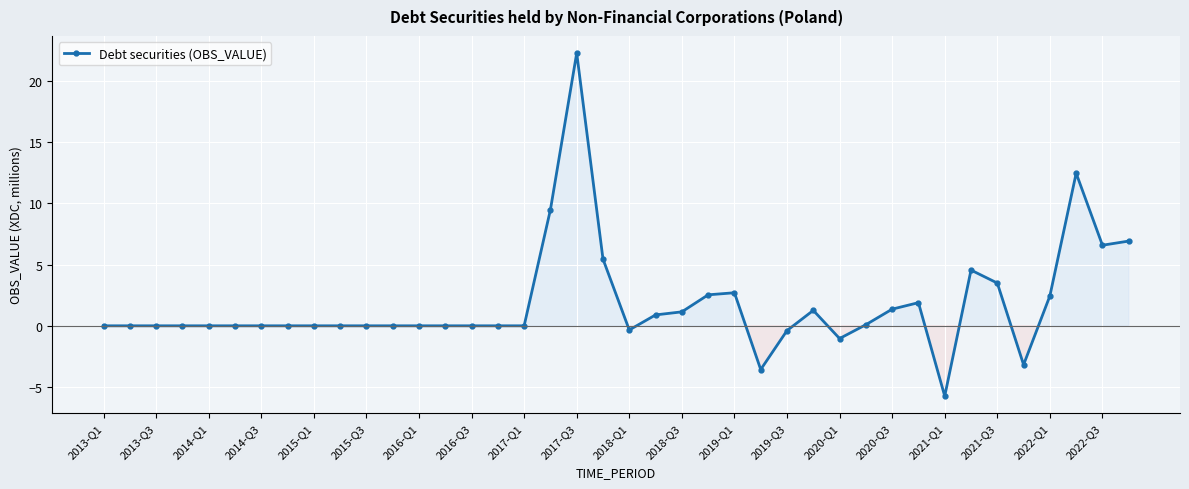

What is the value of the 20th point from the left?

5.4